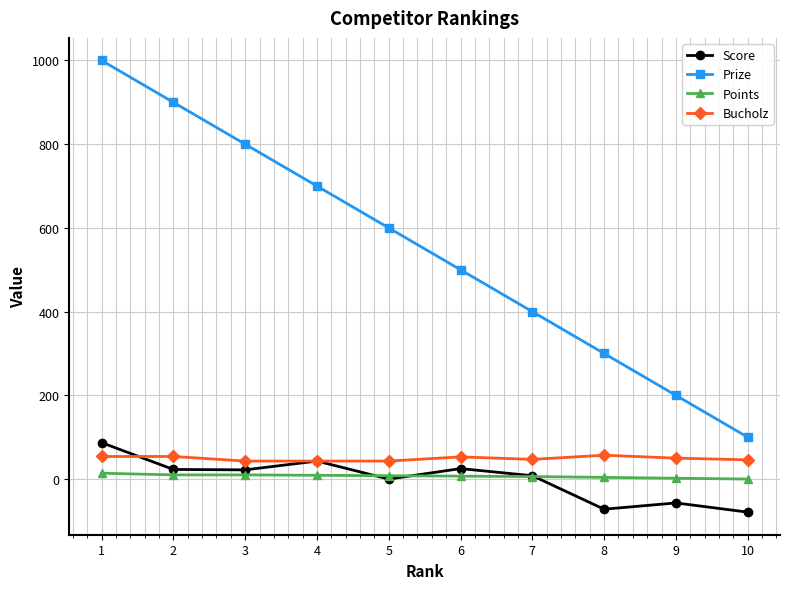

The value of Score at 1 is 87. True or false?

True